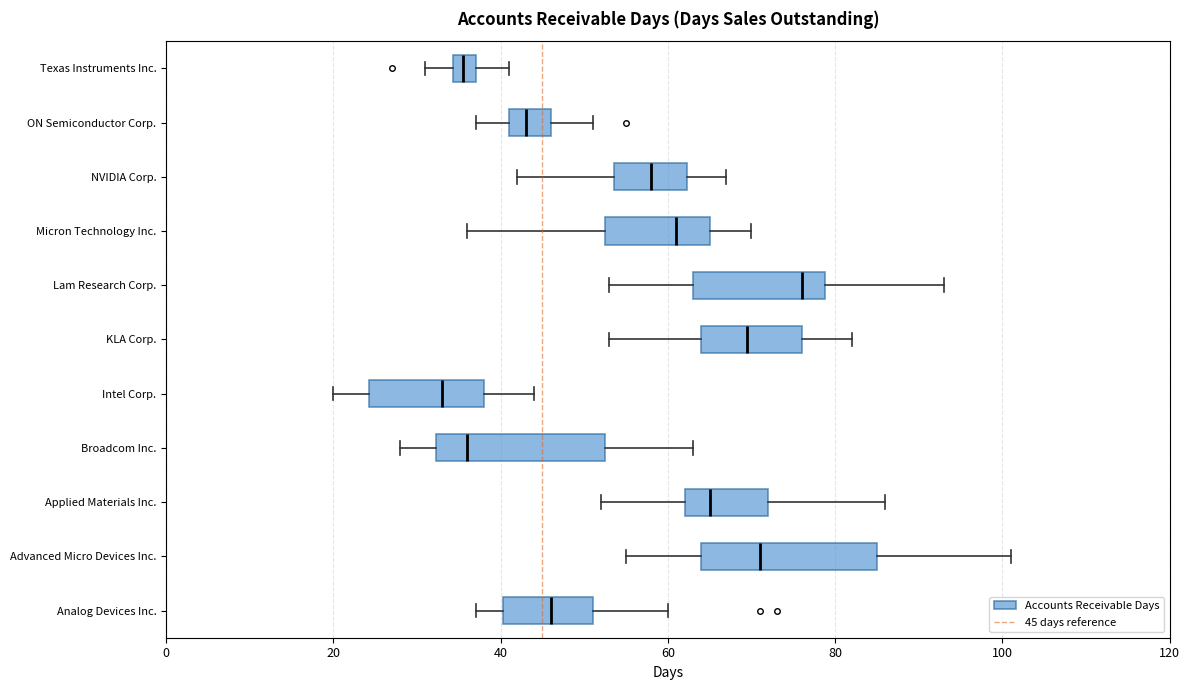

Which box's median line is the furthest to the right?

Lam Research Corp.